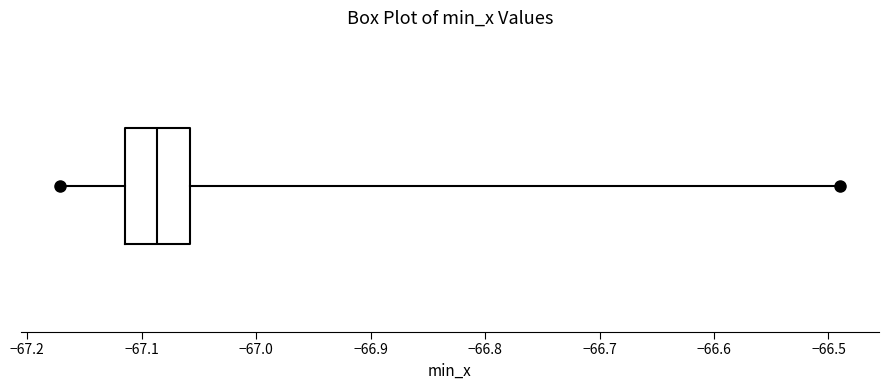

Read this box plot against the x-axis: the position of the median line, the range covered by the box, and the ends of both whiskers. The values are not printed on the chart, so give them approximately, as read against the axis.

median -67.09, box -67.12 to -67.06, whiskers -67.17 to -66.49